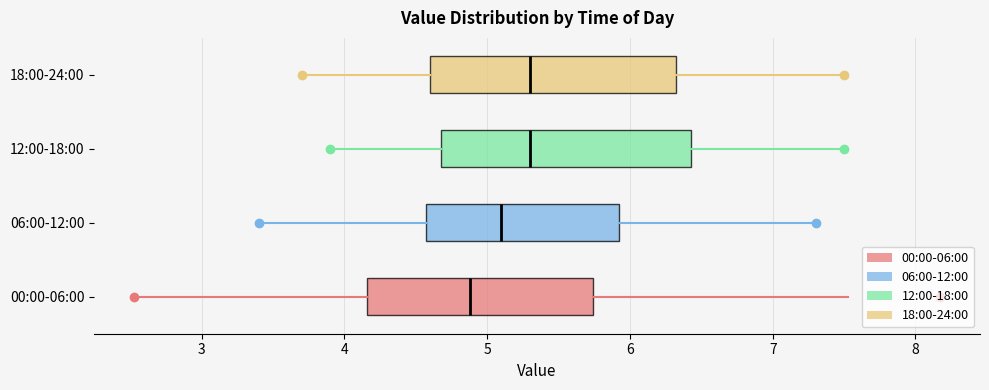

Reading bottom to top, transcribe this box plot: for each box, give where its median line is, the range the box spans, and where its two whiskers end, as read against the x-axis. The values are not printed on the chart, so give them approximately, as read against the axis.

00:00-06:00: median 4.9, box 4.2 to 5.7, whiskers 2.5 to 7.5
06:00-12:00: median 5.1, box 4.6 to 5.9, whiskers 3.4 to 7.3
12:00-18:00: median 5.3, box 4.7 to 6.4, whiskers 3.9 to 7.5
18:00-24:00: median 5.3, box 4.6 to 6.3, whiskers 3.7 to 7.5